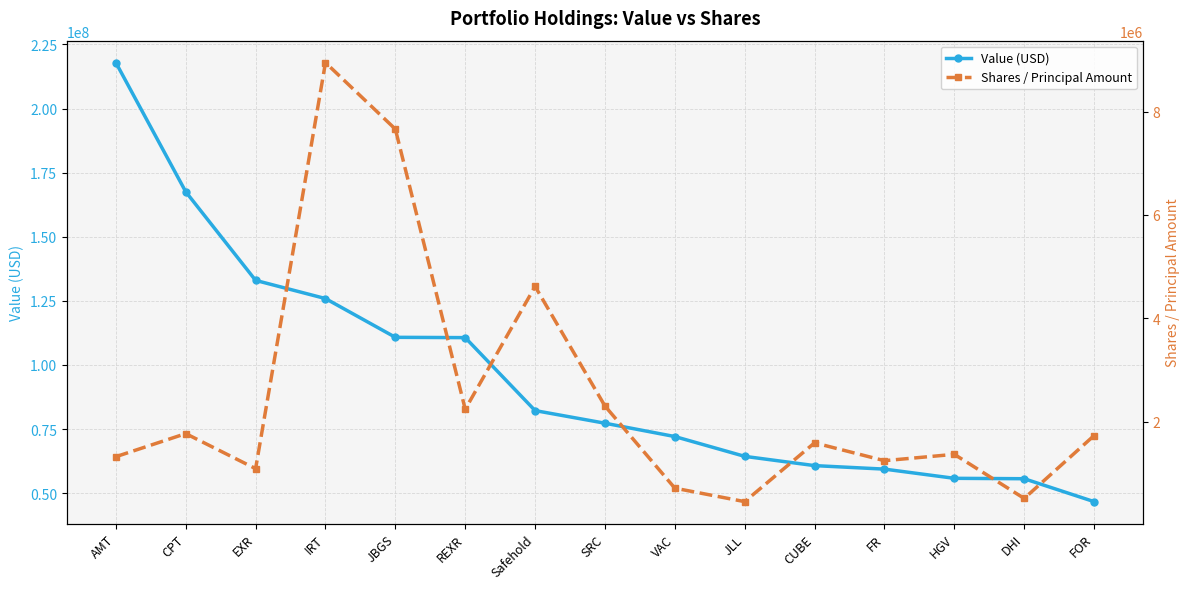

Is the value of Shares / Principal Amount at IRT greater than the value of Value (USD) at Safehold?

No